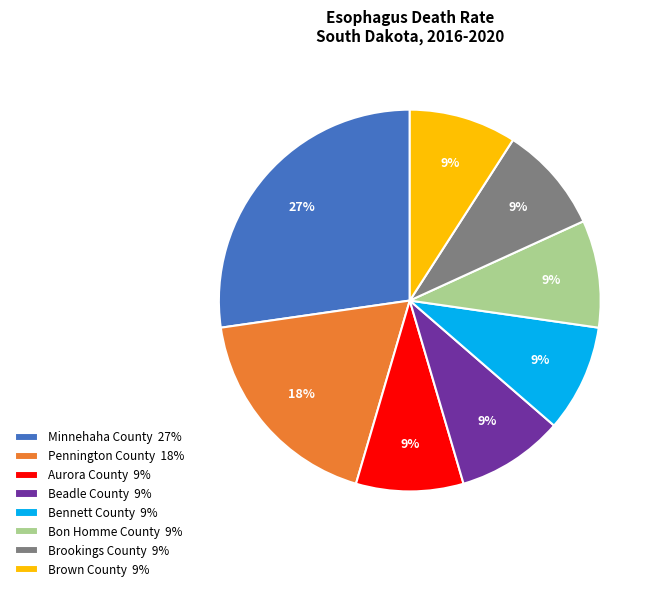

What percentage is the Aurora County slice, to the nearest percent?

9%